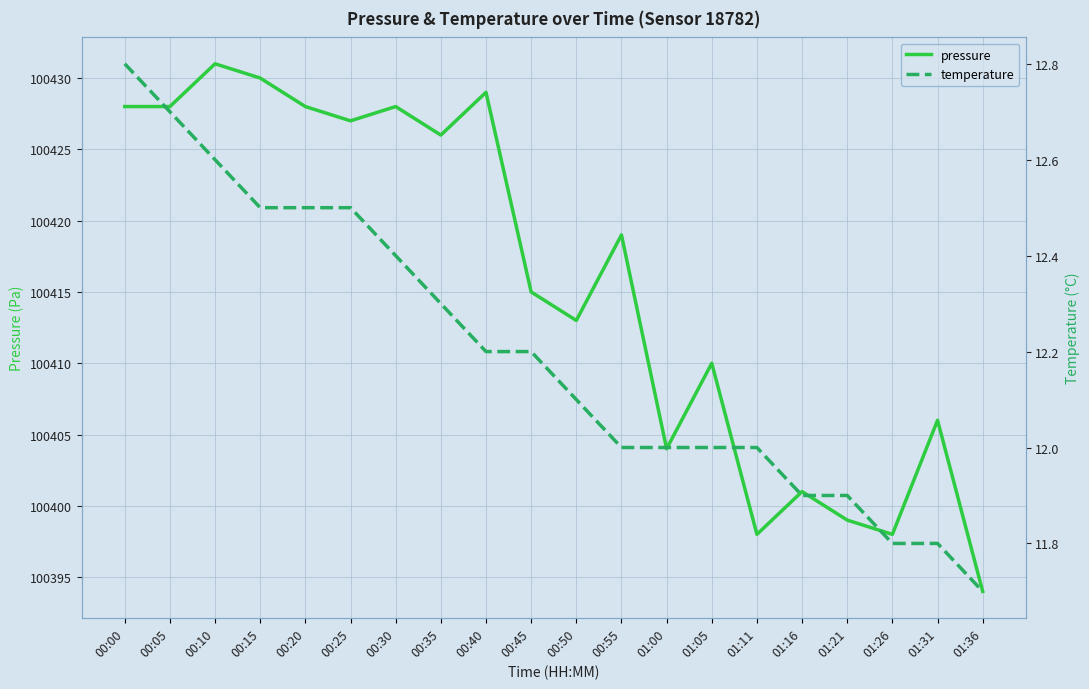

What is the sum of all pressure values?

2008312